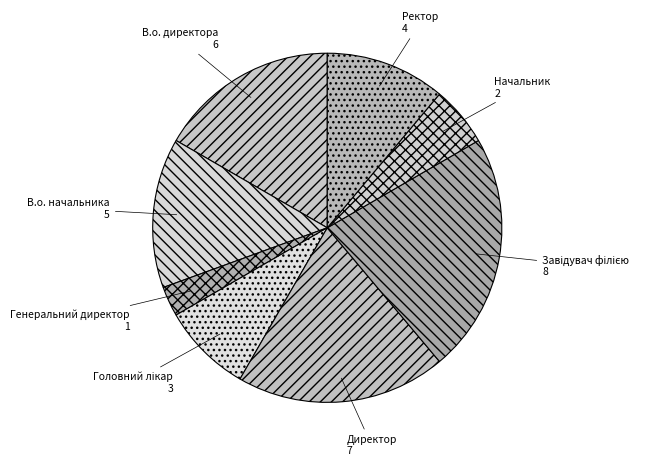

Does Ректор represent more than half of the total?

No